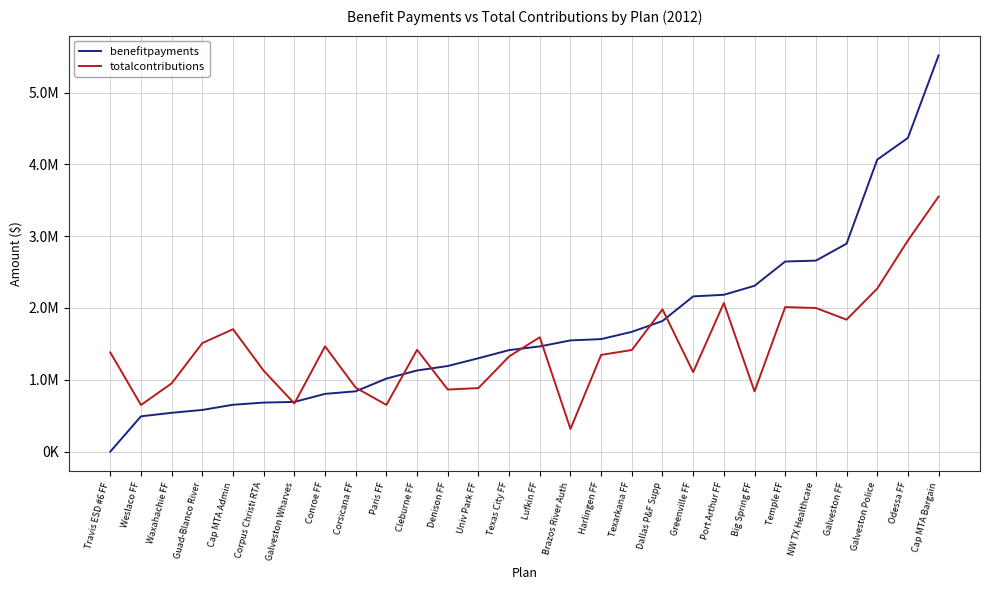

At which category is the sum across all series the highest?

Cap MTA Bargain